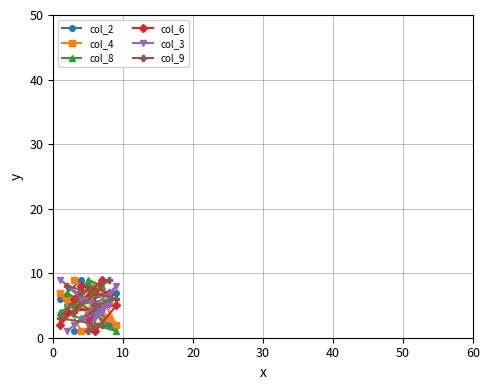

What is the maximum value shown in the chart?

9